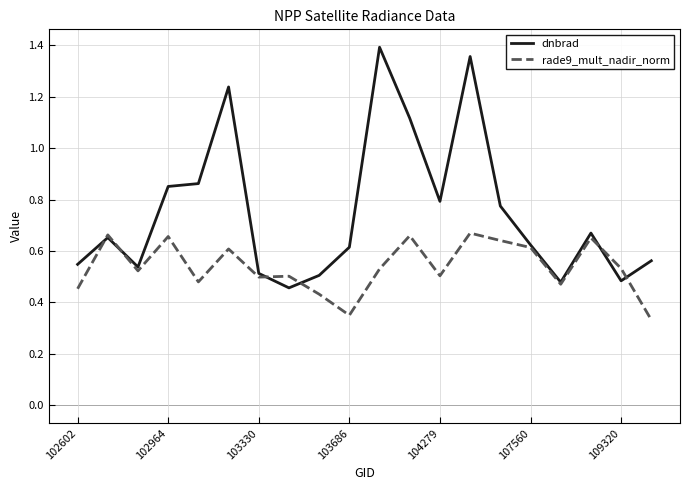

Which series has the largest total across all categories?

dnbrad